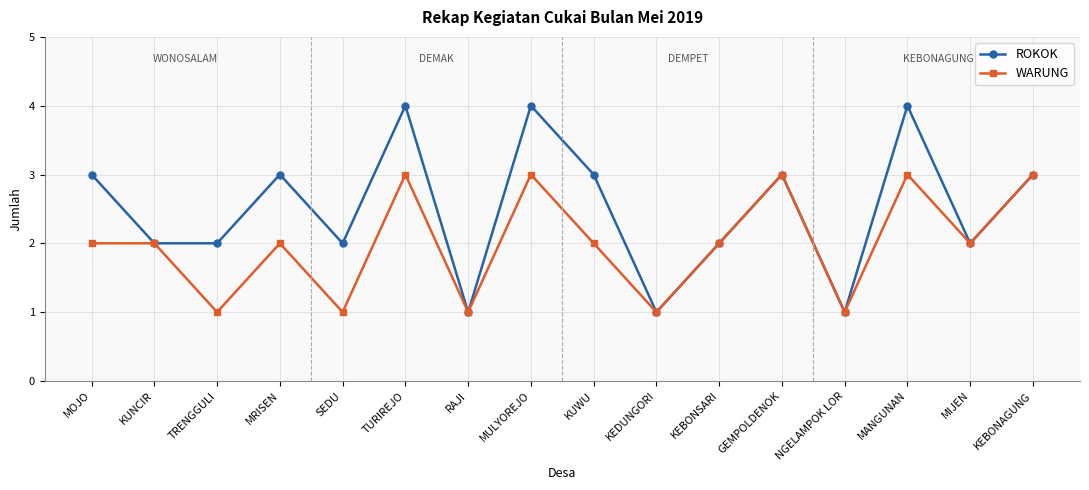

What is the total value across all series at MANGUNAN?

7